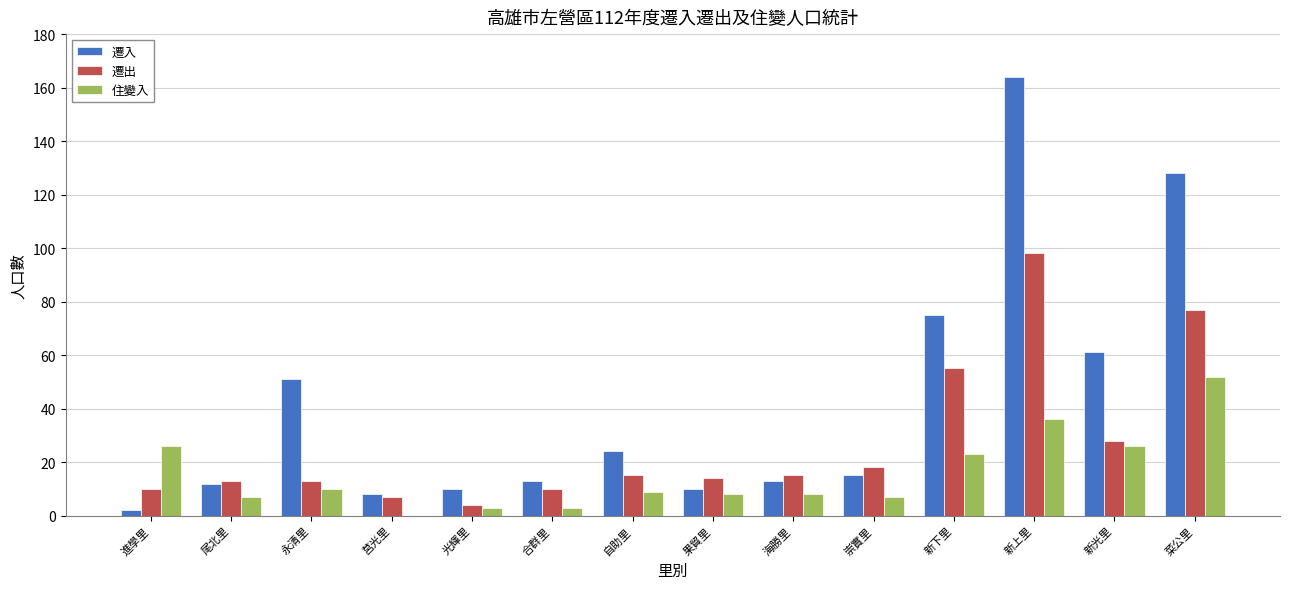

Which series has the largest total across all categories?

遷入